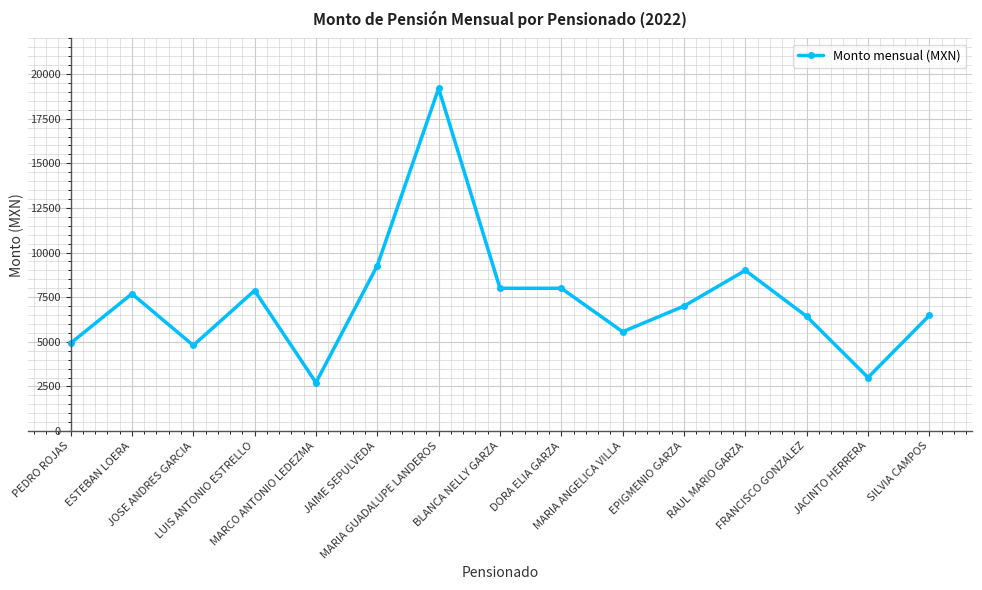

Does the chart display data point markers on the line(s)?

Yes